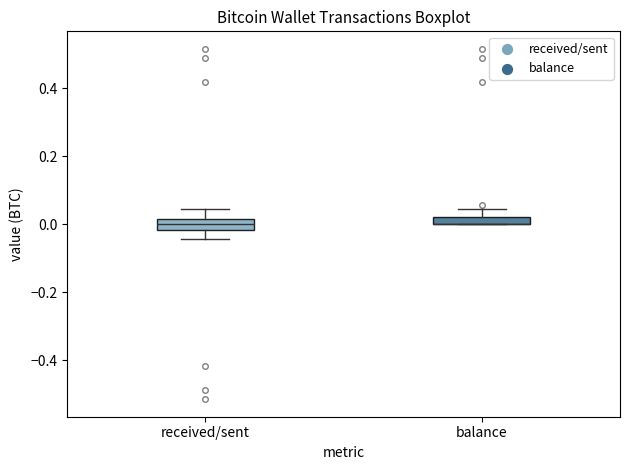

Where does the upper whisker of the box for balance end on the y-axis? The values are not printed on the chart, so give them approximately, as read against the axis.

0.04